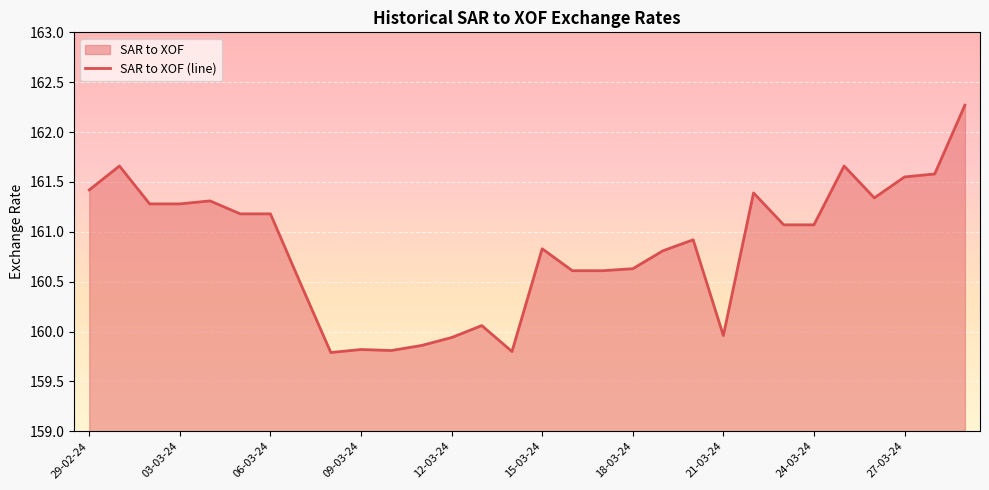

What is the greatest value displayed?

162.3